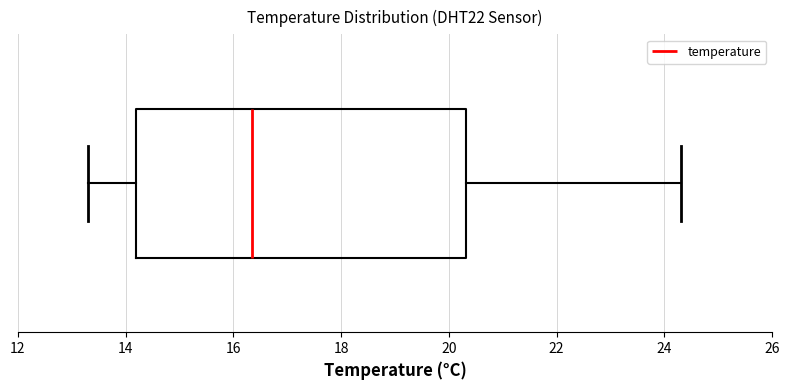

Read this box plot against the x-axis: the position of the median line, the range covered by the box, and the ends of both whiskers. The values are not printed on the chart, so give them approximately, as read against the axis.

median 16.4, box 14.2 to 20.4, whiskers 13.4 to 24.4